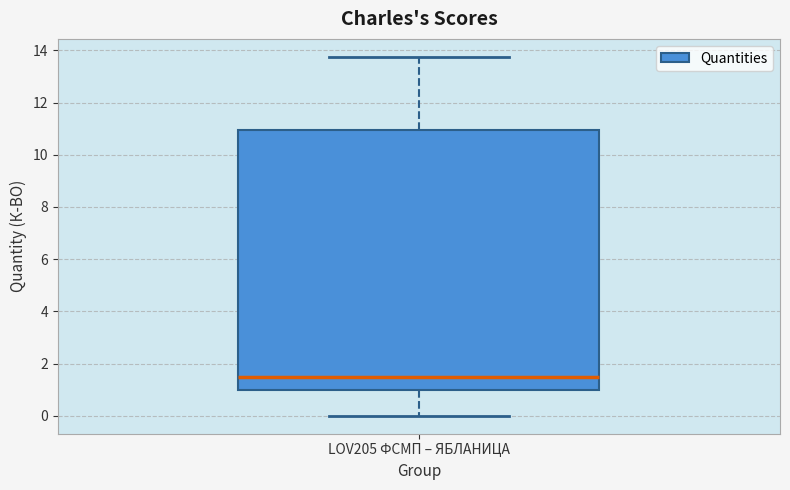

Transcribe this box plot: give where the median line is, the range the box spans, and where the two whiskers end, as read against the y-axis. The values are not printed on the chart, so give them approximately, as read against the axis.

median 1.6, box 1.0 to 11.0, whiskers 0.0 to 13.8